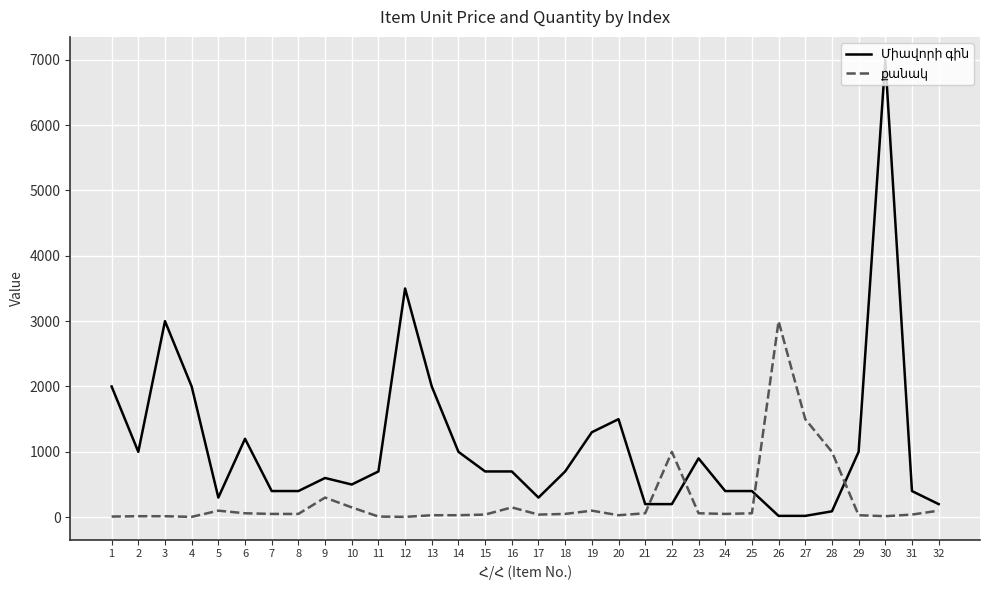

Count the number of categories in the chart.

32